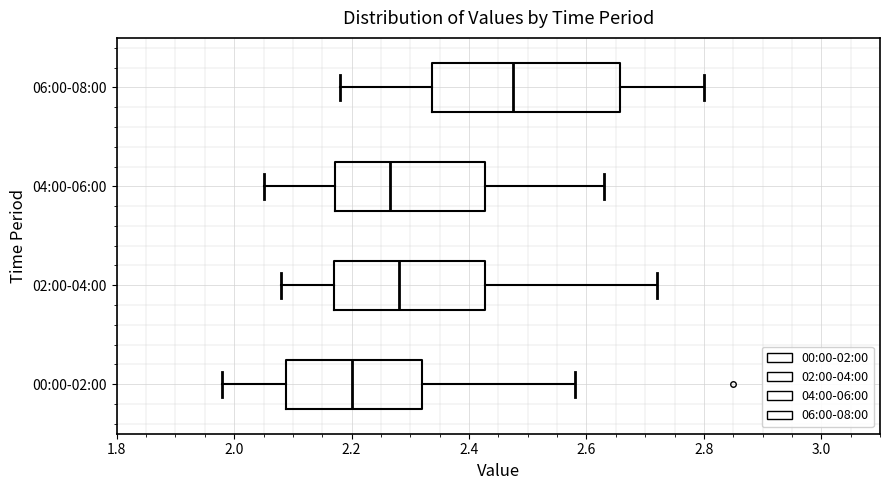

Comparing the boxes themselves (not the whiskers), which one is the widest?

06:00-08:00